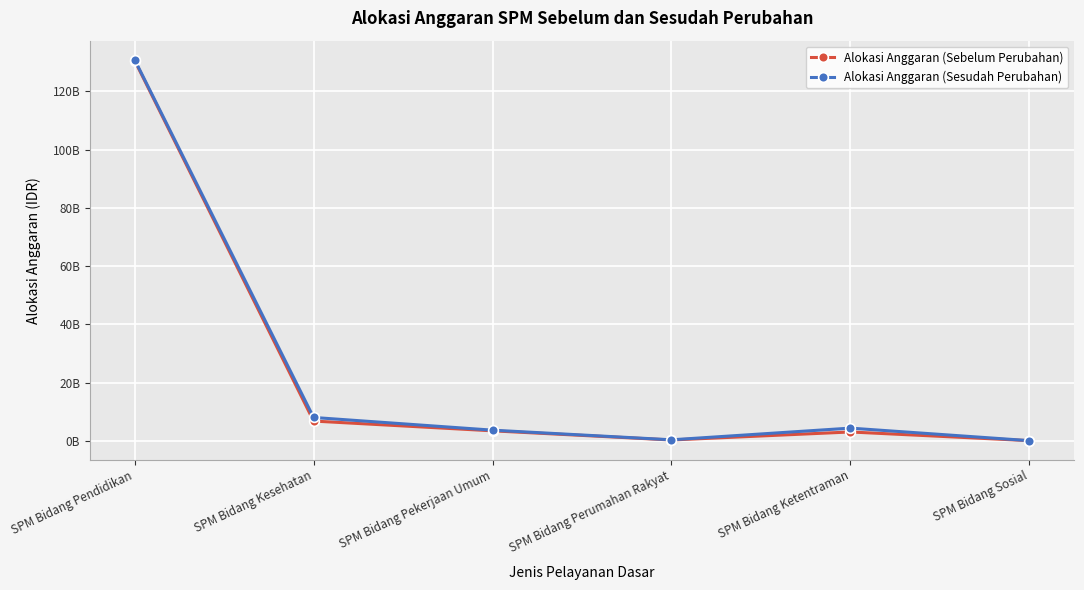

Rank the series by their average value, from highest to lowest.

Alokasi Anggaran (Sesudah Perubahan), Alokasi Anggaran (Sebelum Perubahan)